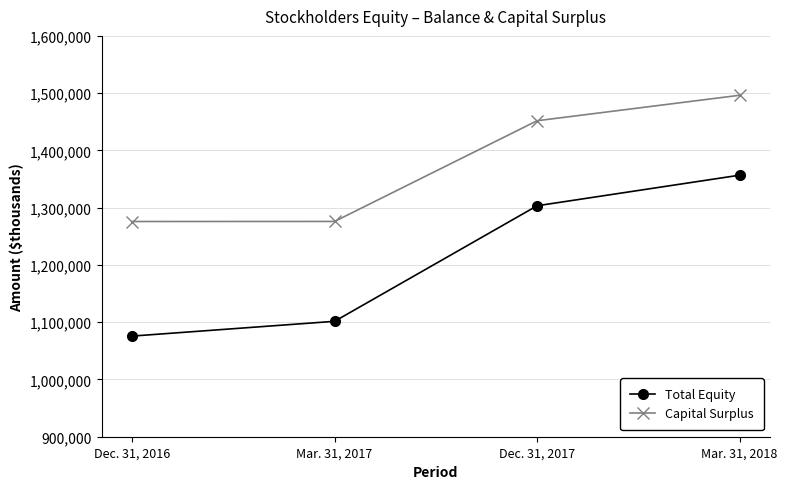

The Total Equity series shows 1356755 at Mar. 31, 2018. True or false?

True